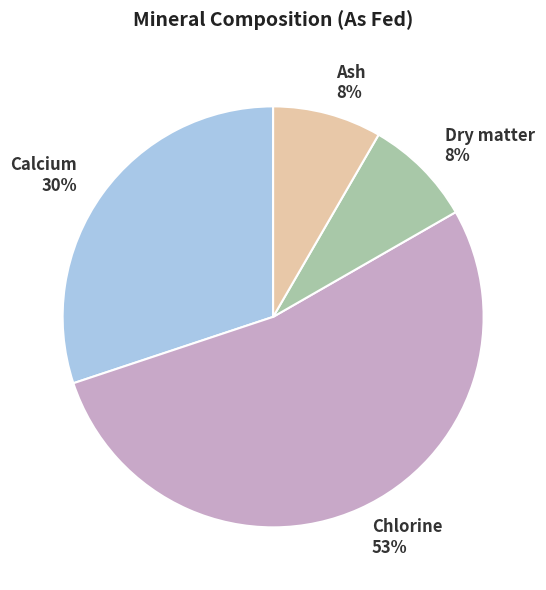

Which slice is the largest?

Chlorine